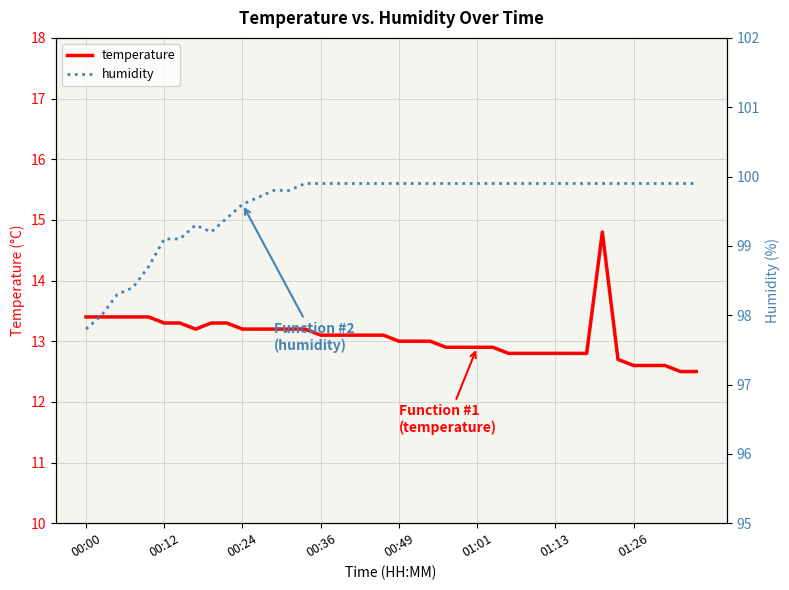

Count the number of data series in this chart.

2